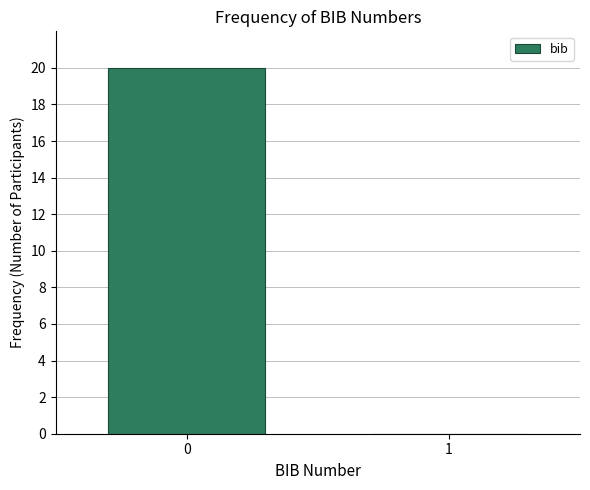

Reading left to right, extract all data points from this chart.

0=20	1=0